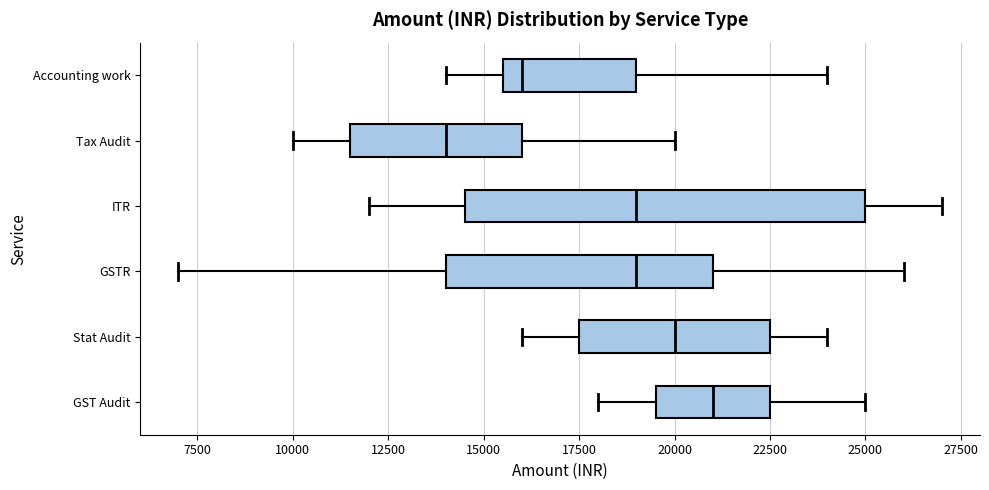

Reading bottom to top, read every box against the x-axis: the position of its median line, the range the box covers, and the ends of its whiskers. The values are not printed on the chart, so give them approximately, as read against the axis.

GST Audit: median 21000, box 19500 to 22500, whiskers 18000 to 25000
Stat Audit: median 20000, box 17500 to 22500, whiskers 16000 to 24000
GSTR: median 19000, box 14000 to 21000, whiskers 7000 to 26000
ITR: median 19000, box 14500 to 25000, whiskers 12000 to 27000
Tax Audit: median 14000, box 11500 to 16000, whiskers 10000 to 20000
Accounting work: median 16000, box 15500 to 19000, whiskers 14000 to 24000